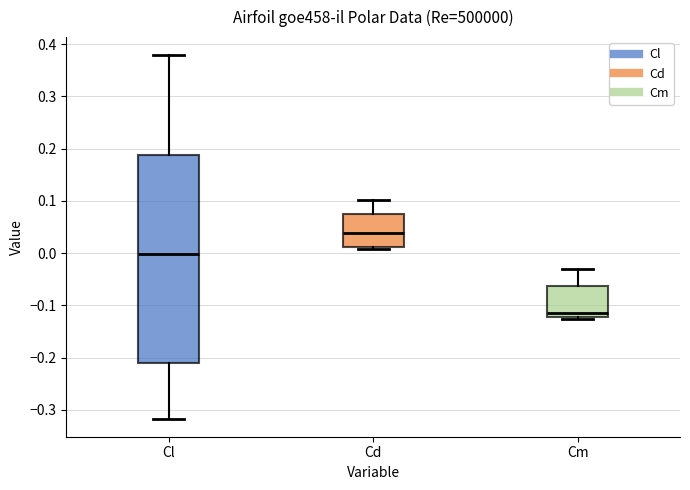

Which box is the tallest, from its lower edge to its upper edge?

Cl